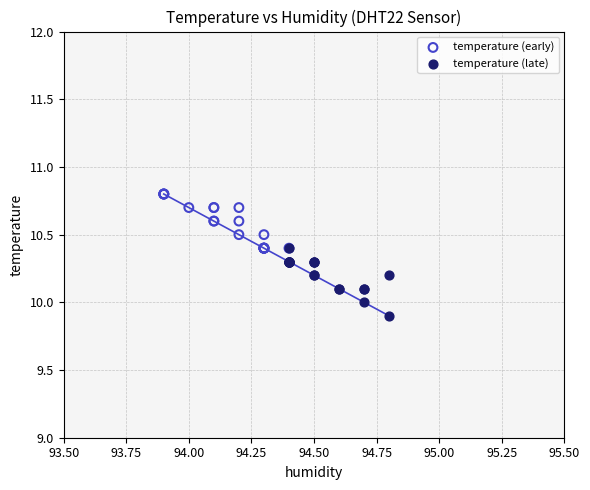

Which series reaches the minimum Y coordinate?

temperature (late)